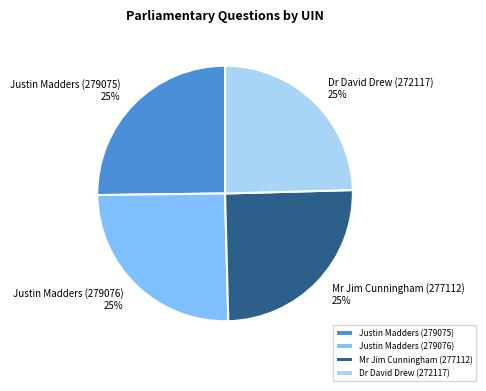

True or false: Justin Madders (279075) accounts for 32% of the total.

False